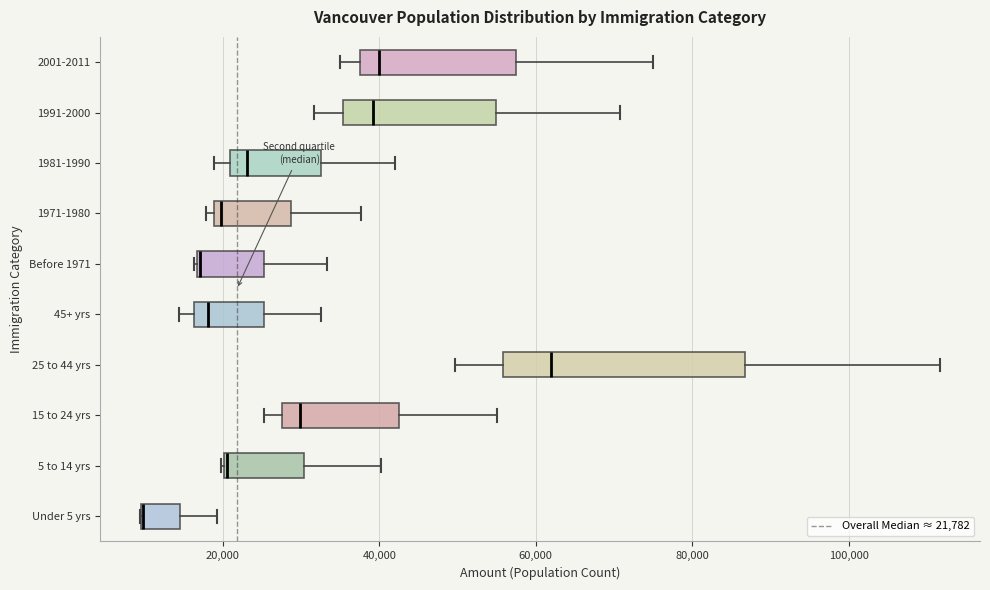

Which box is the widest, from its left edge to its right edge?

25 to 44 yrs